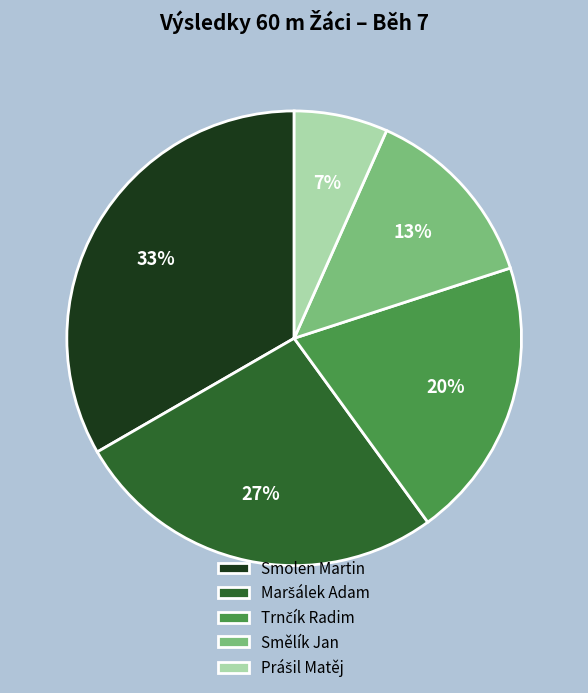

To the nearest percent, what is the average slice percentage?

20%